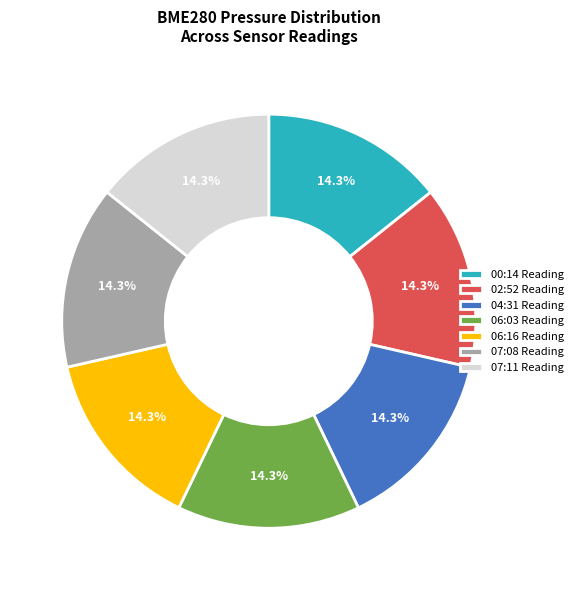

What percentage is NOT represented by 00:14 Reading?

85.7%